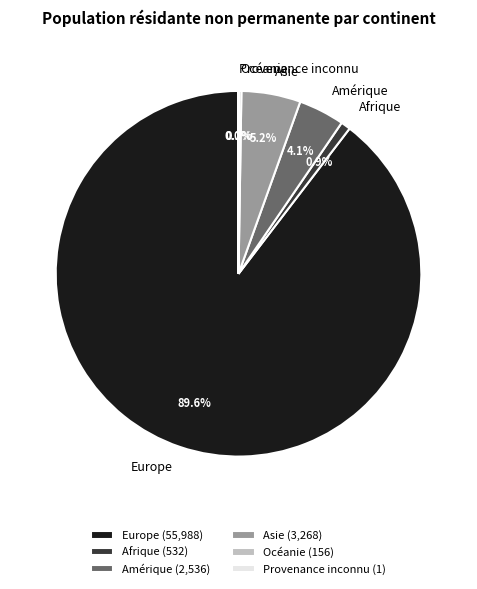

To the nearest percent, what is the difference between the Europe and Amérique slice percentages?

86%